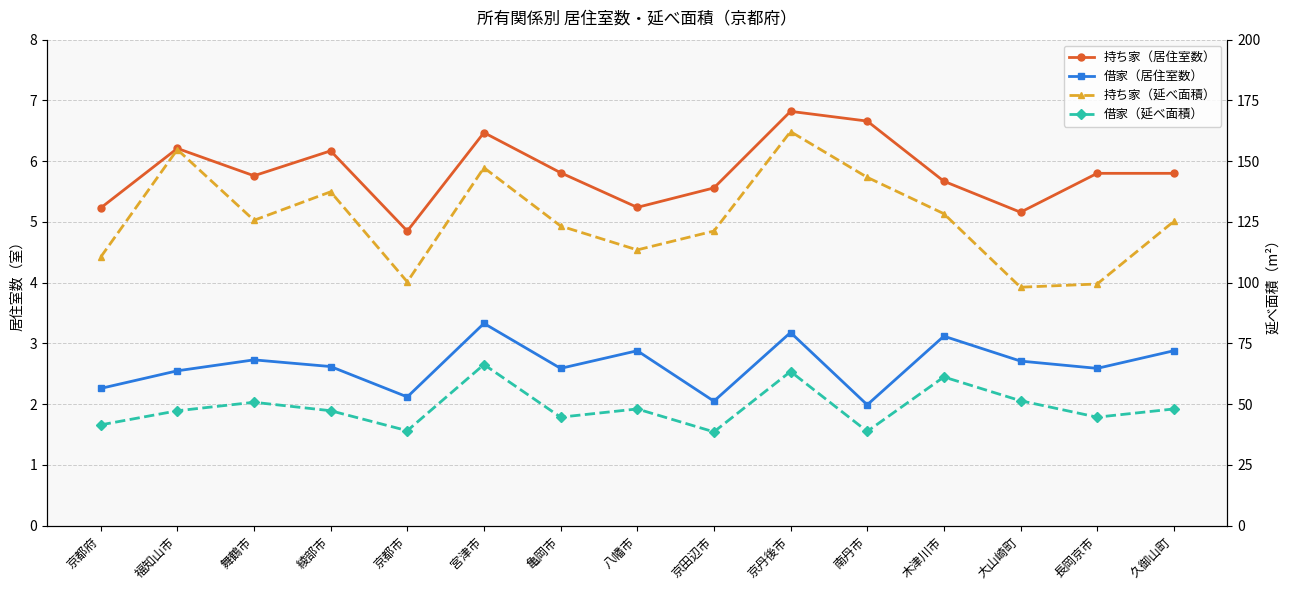

Rank the categories by 借家（居住室数） value from highest to lowest.

宮津市, 京丹後市, 木津川市, 八幡市, 久御山町, 舞鶴市, 大山崎町, 綾部市, 亀岡市, 長岡京市, 福知山市, 京都府, 京都市, 京田辺市, 南丹市